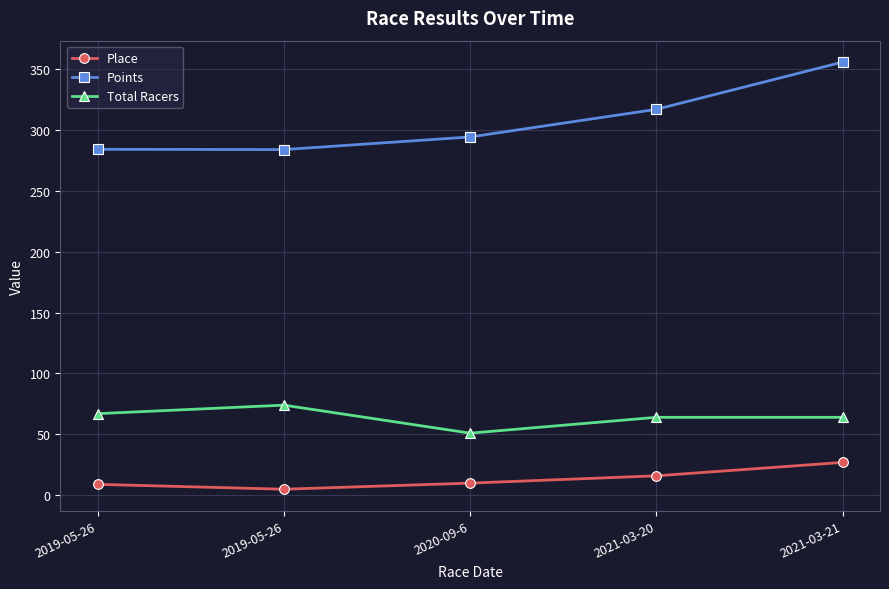

How many lines are shown in the chart?

3